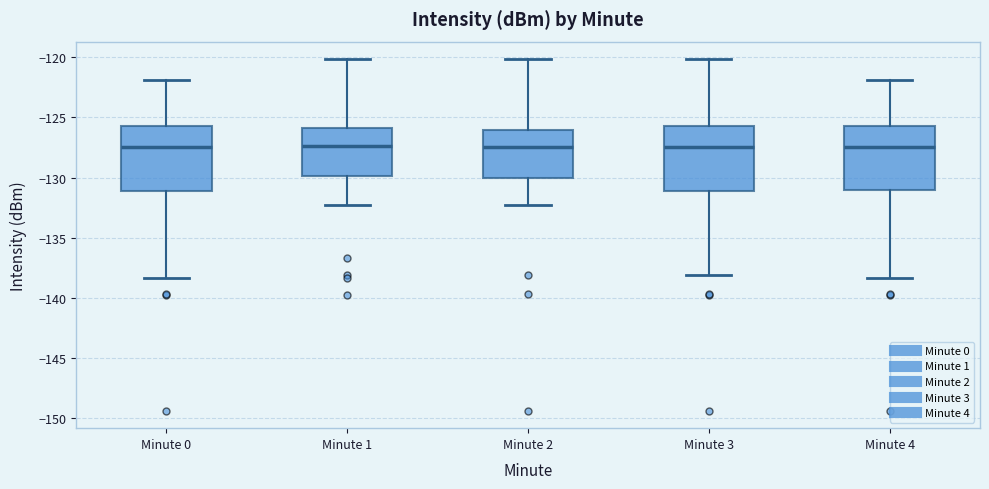

Reading left to right, transcribe this box plot: for each box, give where its median line is, the range the box spans, and where its two whiskers end, as read against the y-axis. The values are not printed on the chart, so give them approximately, as read against the axis.

Minute 0: median -127.5, box -131.0 to -125.5, whiskers -138.5 to -122.0
Minute 1: median -127.5, box -130.0 to -126.0, whiskers -132.5 to -120.0
Minute 2: median -127.5, box -130.0 to -126.0, whiskers -132.5 to -120.0
Minute 3: median -127.5, box -131.0 to -125.5, whiskers -138.0 to -120.0
Minute 4: median -127.5, box -131.0 to -125.5, whiskers -138.5 to -122.0